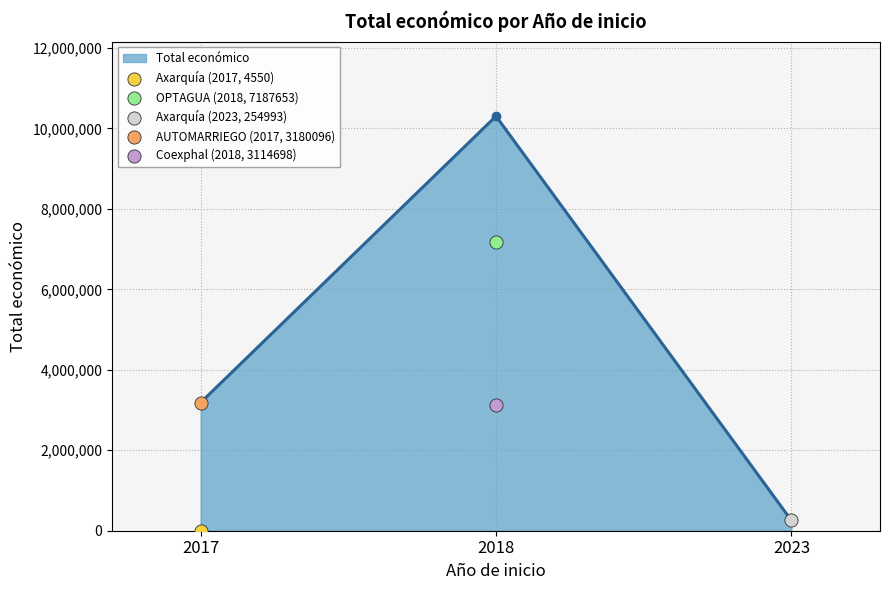

What is the value of the Total económico point at the 3rd from the left?

254993